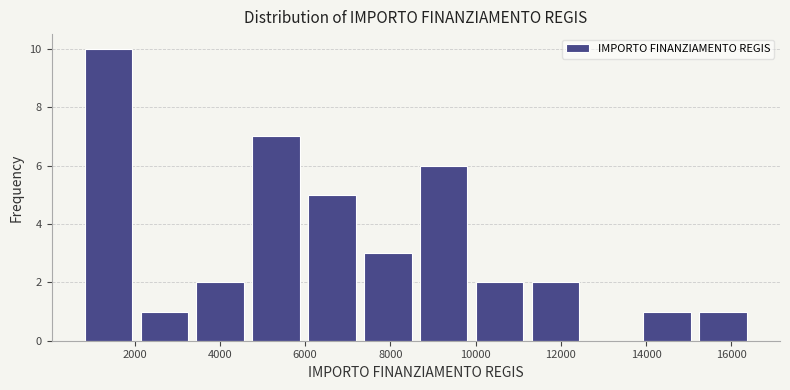

Which range on the x-axis has the tallest bar?

800 to 2000